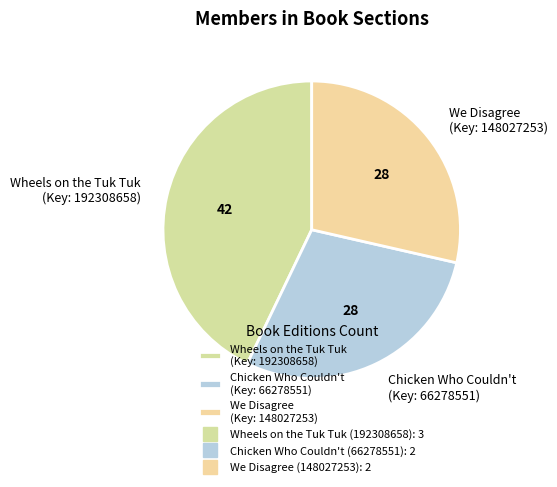

Is the sum of We Disagree (Key: 148027253) and Wheels on the Tuk Tuk (Key: 192308658) greater than half?

Yes